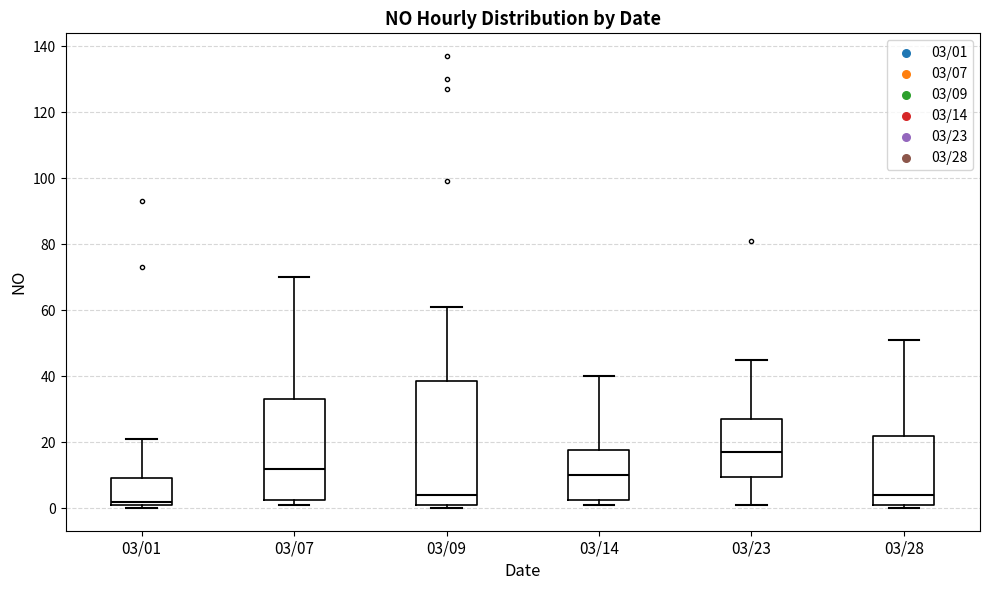

Where is the lower edge of the box for 03/28 on the y-axis? The values are not printed on the chart, so give them approximately, as read against the axis.

2